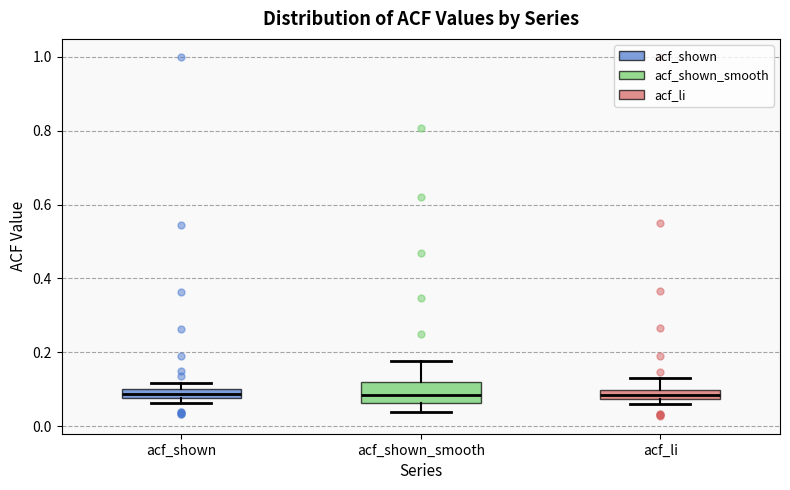

Where does the median line of the box for acf_shown_smooth sit on the y-axis? The values are not printed on the chart, so give them approximately, as read against the axis.

0.08